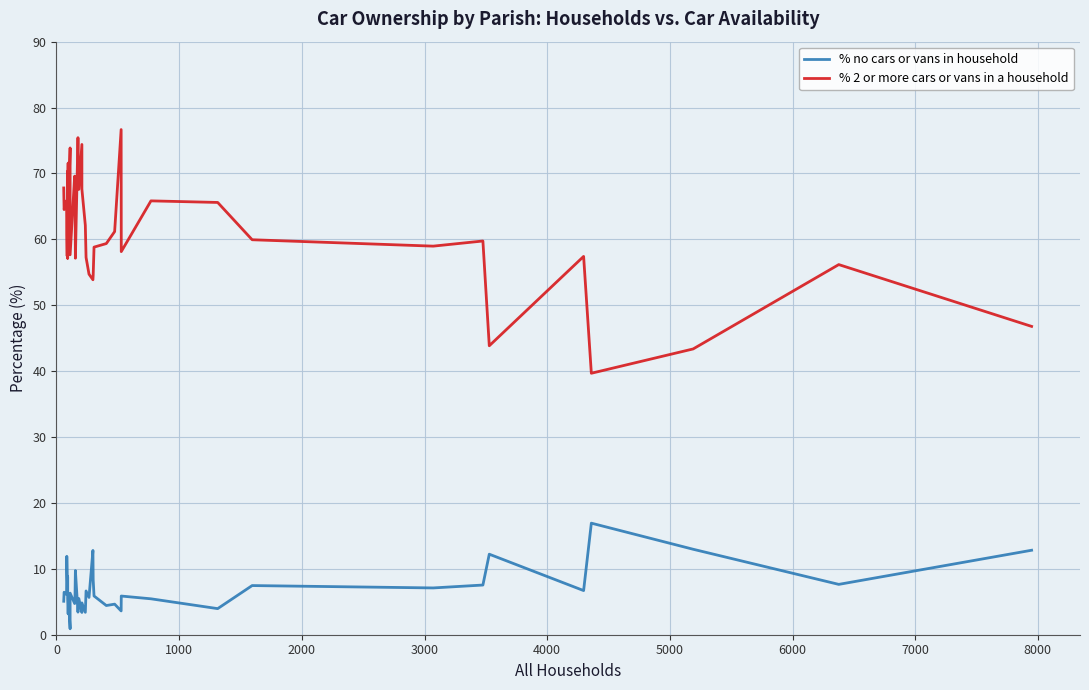

Which series has the largest total across all categories?

% 2 or more cars or vans in a household